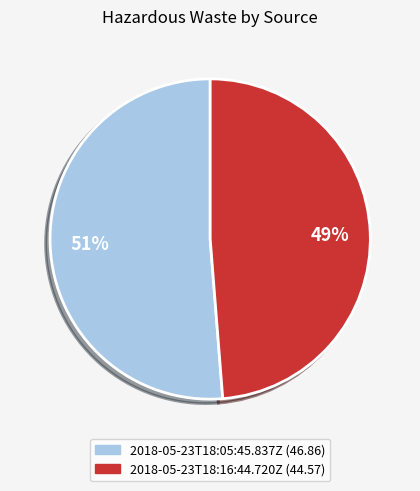

Is the sum of 2018-05-23T18:16:44.720Z and 2018-05-23T18:05:45.837Z greater than half?

Yes